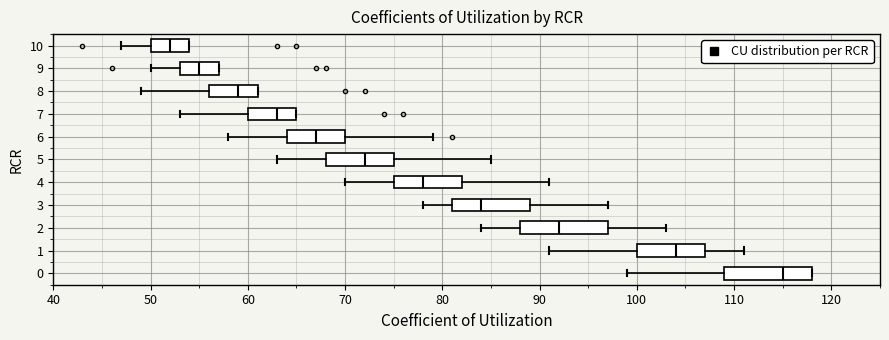

Reading bottom to top, transcribe this box plot: for each box, give where its median line is, the range the box spans, and where its two whiskers end, as read against the x-axis. The values are not printed on the chart, so give them approximately, as read against the axis.

0: median 115, box 109 to 118, whiskers 99 to 118
1: median 104, box 100 to 107, whiskers 91 to 111
2: median 92, box 88 to 97, whiskers 84 to 103
3: median 84, box 81 to 89, whiskers 78 to 97
4: median 78, box 75 to 82, whiskers 70 to 91
5: median 72, box 68 to 75, whiskers 63 to 85
6: median 67, box 64 to 70, whiskers 58 to 79
7: median 63, box 60 to 65, whiskers 53 to 65
8: median 59, box 56 to 61, whiskers 49 to 61
9: median 55, box 53 to 57, whiskers 50 to 57
10: median 52, box 50 to 54, whiskers 47 to 54